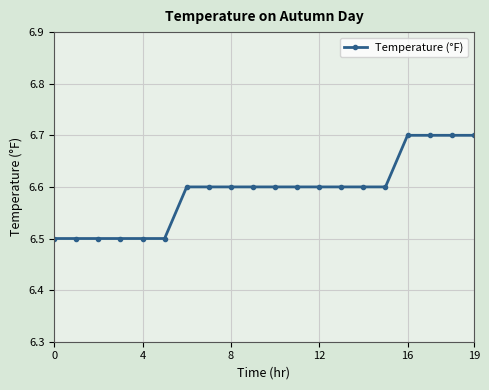

Reading right to left, extract all data points from this chart.

6.7	6.7	6.7	6.7	6.6	6.6	6.6	6.6	6.6	6.6	6.6	6.6	6.6	6.6	6.5	6.5	6.5	6.5	6.5	6.5